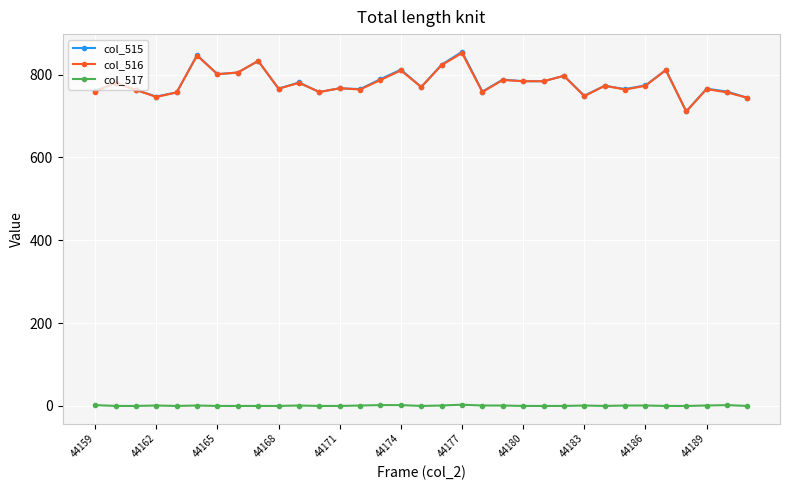

True or false: col_517 and col_516 intersect in this chart.

False